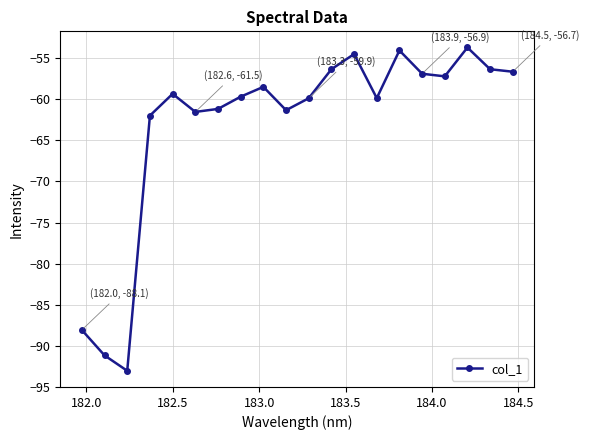

What is the value of the 17th point from the left?

-57.2